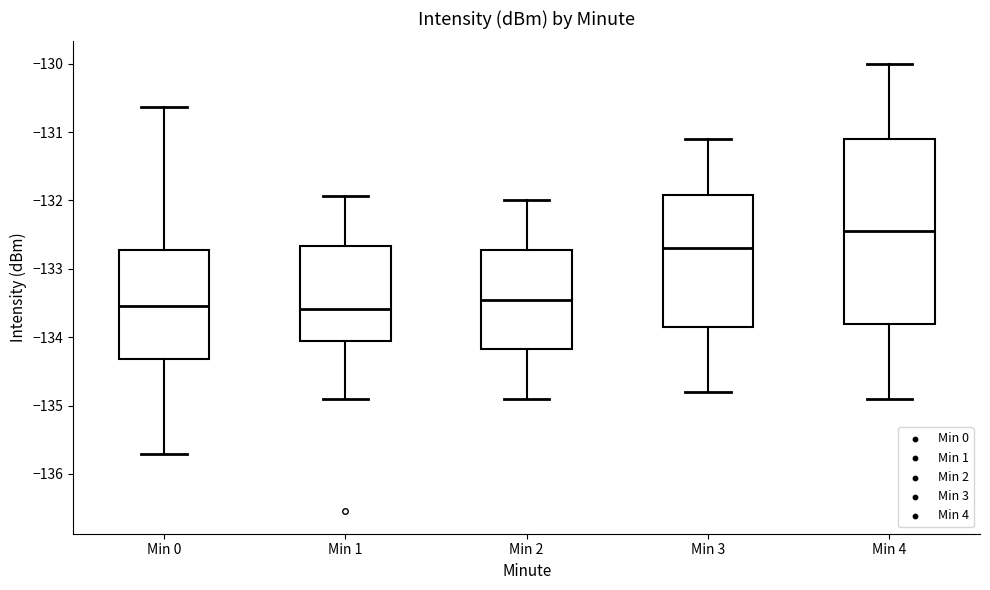

Where is the upper edge of the box for Min 0 on the y-axis? The values are not printed on the chart, so give them approximately, as read against the axis.

-132.7